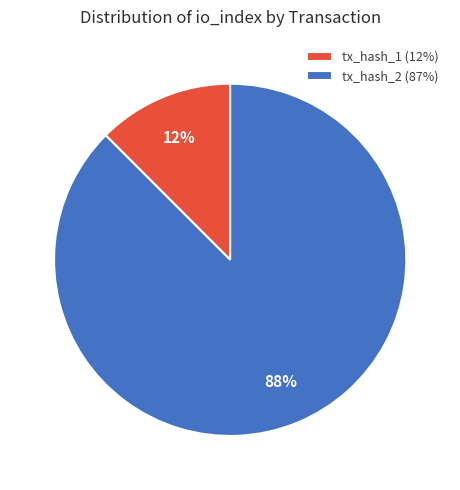

Combined, do tx_hash_1 (12%) and tx_hash_2 (87%) account for over 50%?

Yes